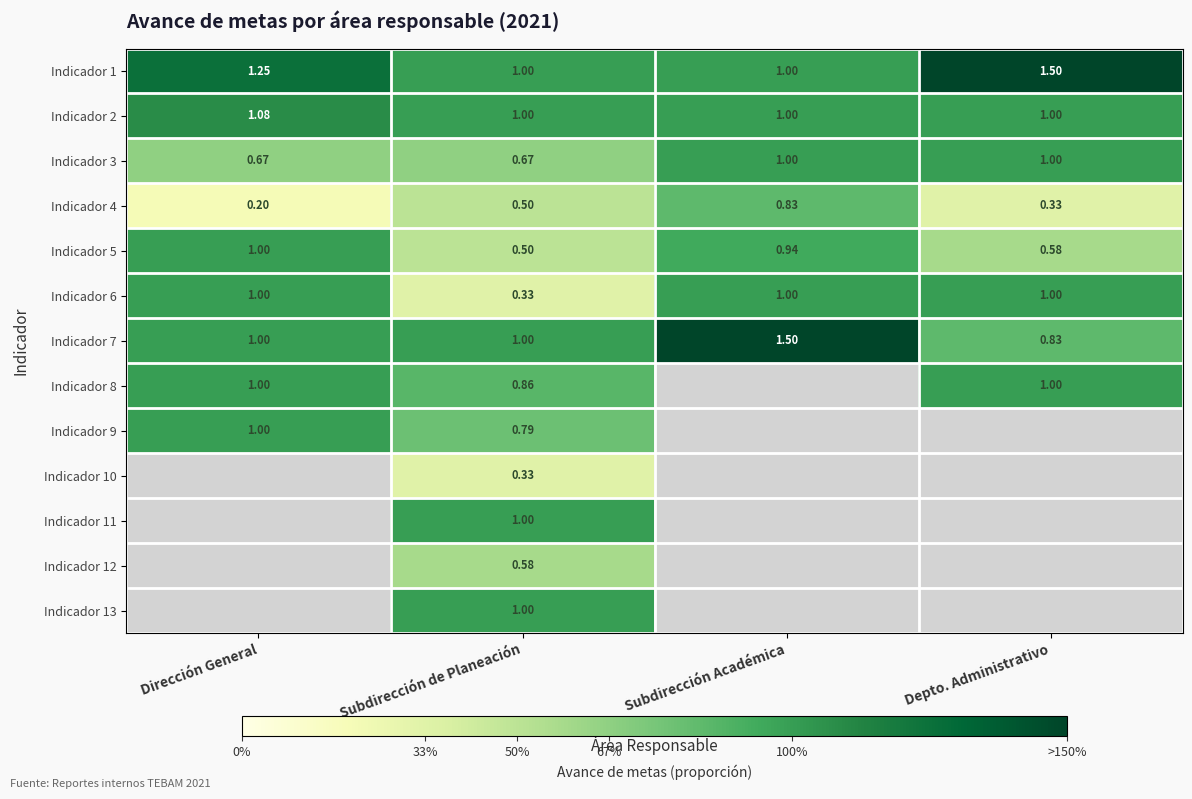

How many data points does each series have?

4